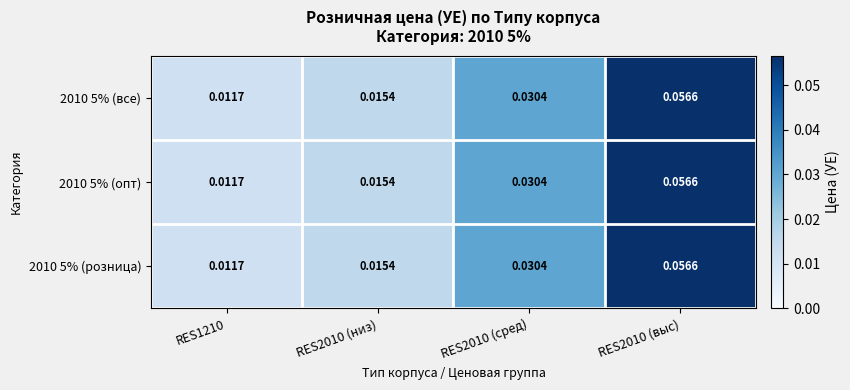

Is the value of 2010 5% (опт) at RES2010 (низ) greater than the value of 2010 5% (розница) at RES2010 (сред)?

No